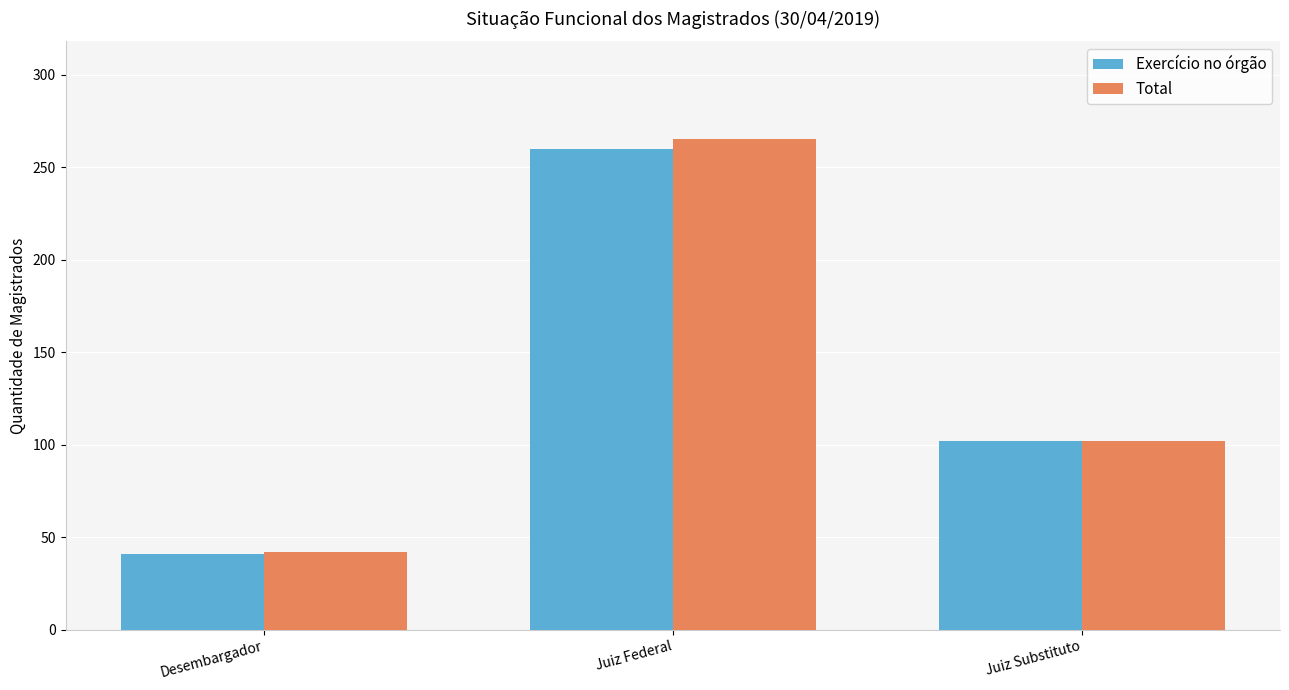

What is the sum of all Exercício no órgão values?

403